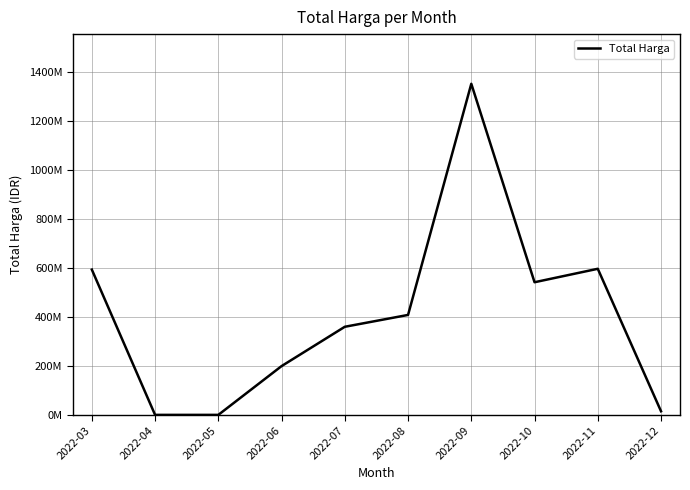

What is the greatest value displayed?

1352159000